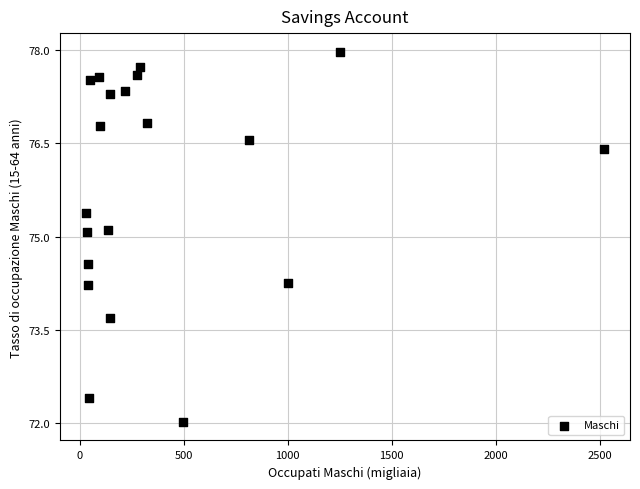

What is the range of X values (max minus min)?

2491.8